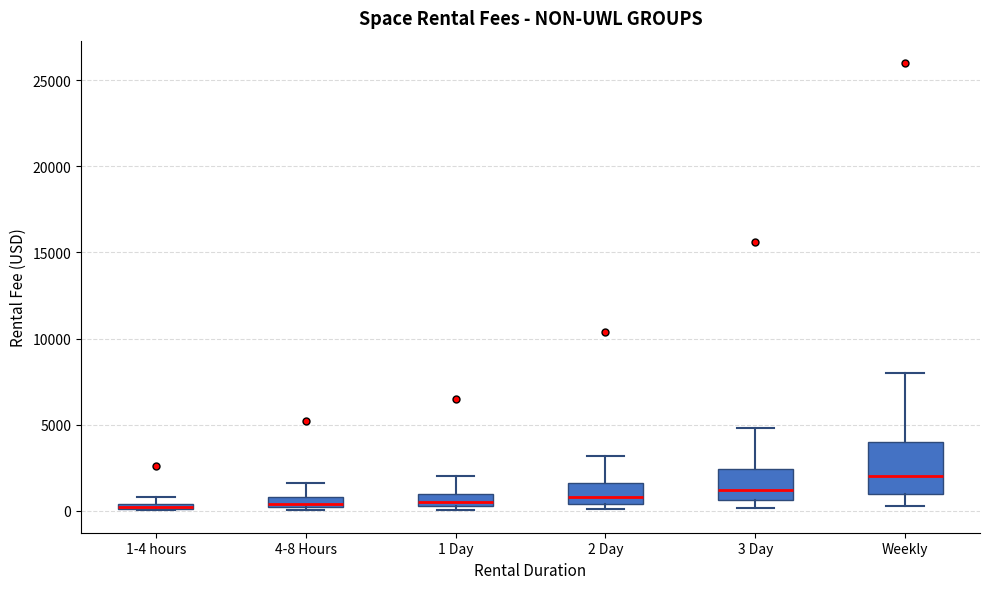

Which box is the tallest, from its lower edge to its upper edge?

Weekly